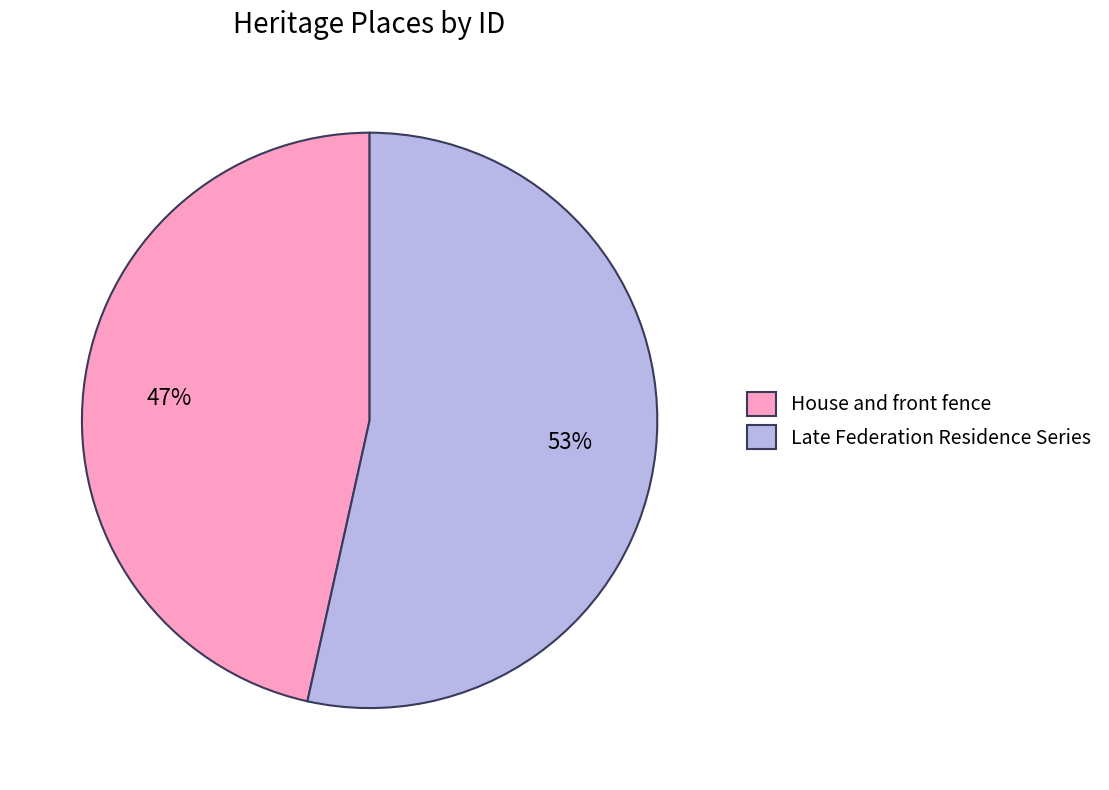

Count the number of slices in the pie.

2